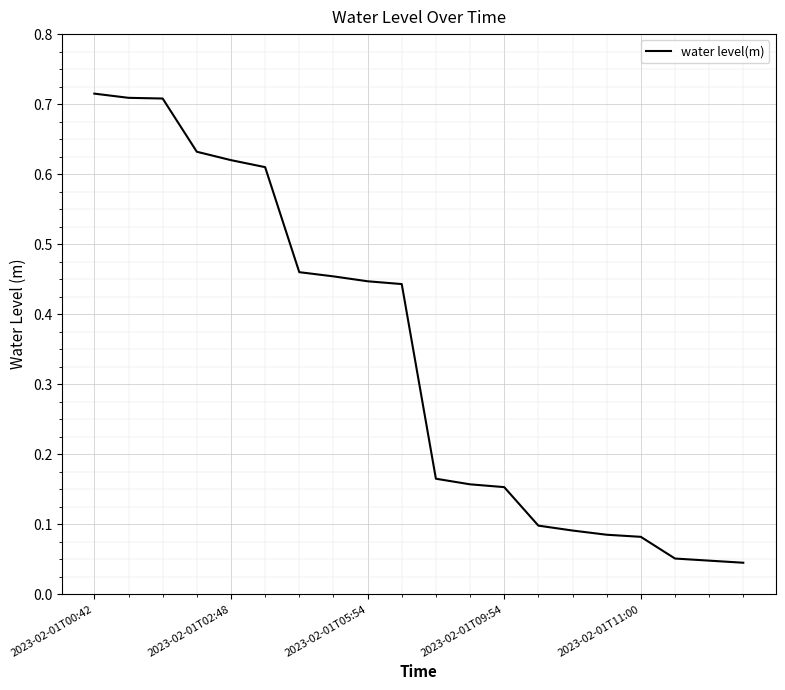

Is this an area chart (filled region under the line)?

No